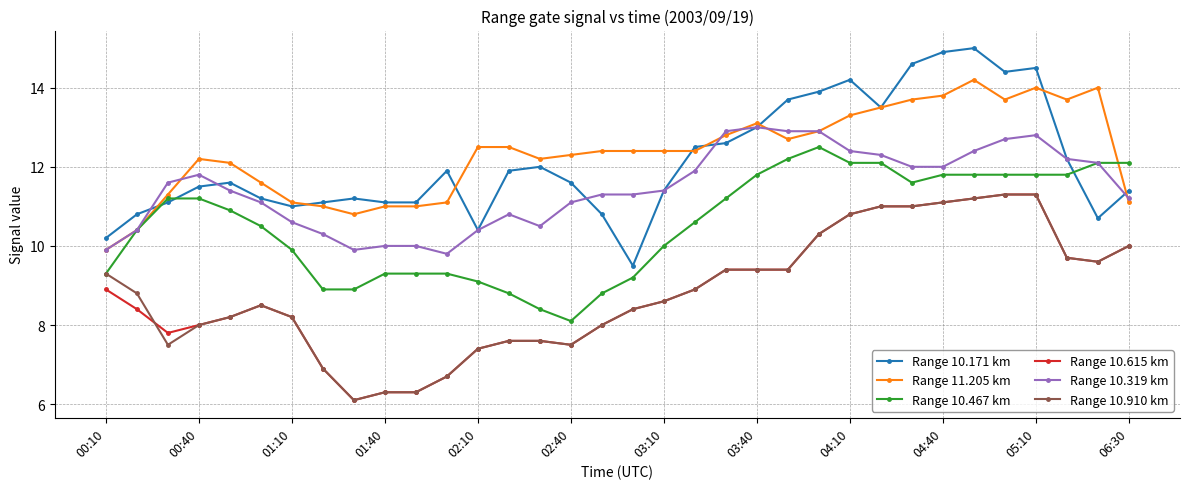

What is the value of the Range 10.467 km point at the 6th from the left?

10.5